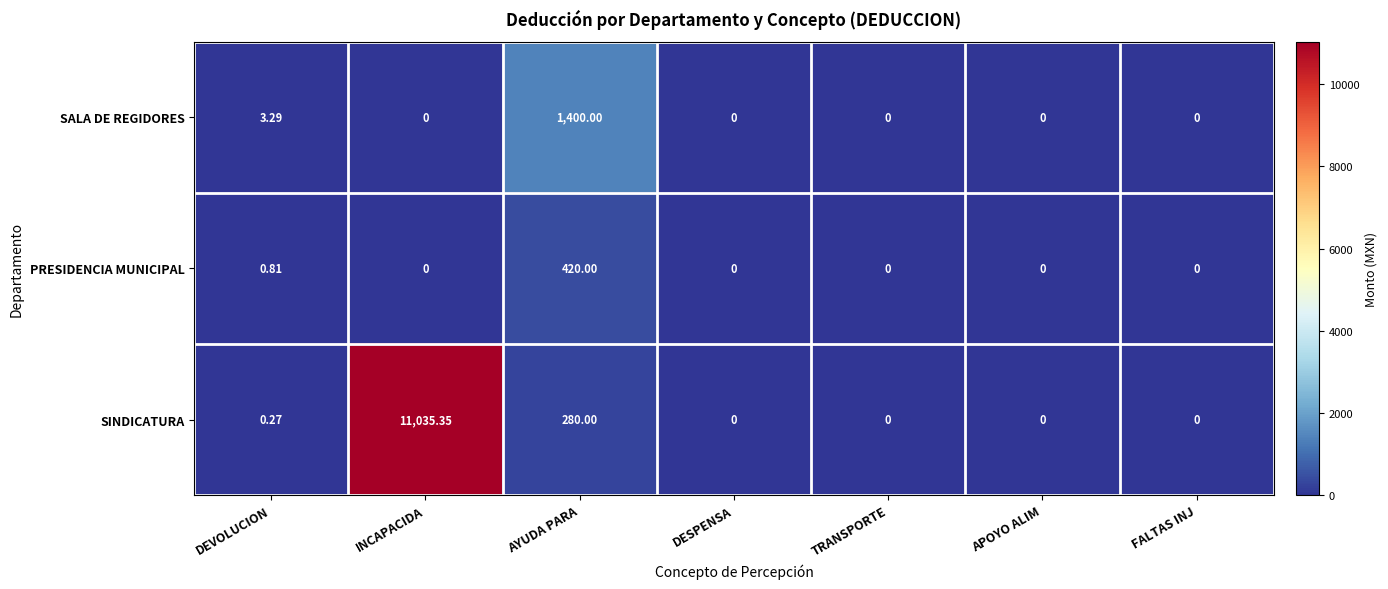

At how many categories does at least one series exceed 8136?

1